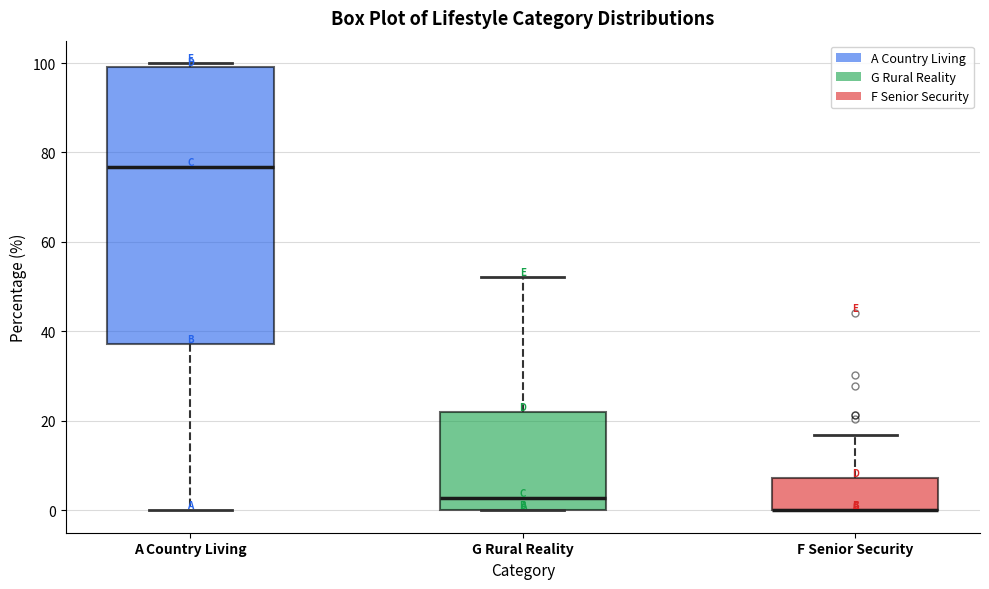

Reading left to right, transcribe this box plot: for each box, give where its median line is, the range the box spans, and where its two whiskers end, as read against the y-axis. The values are not printed on the chart, so give them approximately, as read against the axis.

A Country Living: median 76, box 38 to 100, whiskers 0 to 100 (just above the box's upper edge)
G Rural Reality: median 2, box 0 to 22, whiskers 0 to 52
F Senior Security: median 0 (drawn on the box's lower edge), box 0 to 8, whiskers 0 to 16